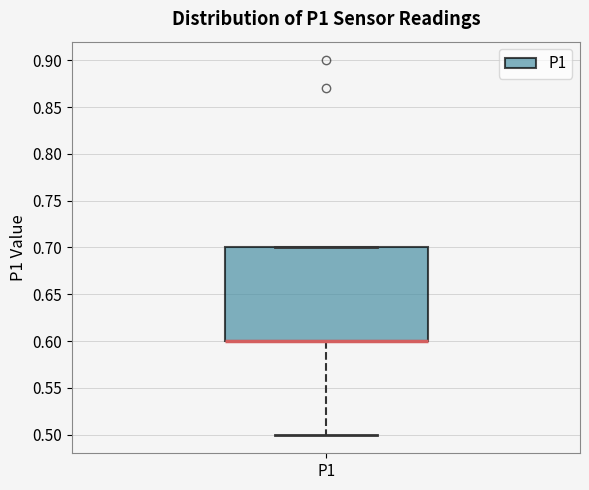

Transcribe this box plot: give where the median line is, the range the box spans, and where the two whiskers end, as read against the y-axis. The values are not printed on the chart, so give them approximately, as read against the axis.

median 0.6 (drawn on the box's lower edge), box 0.6 to 0.7, whiskers 0.5 to 0.7